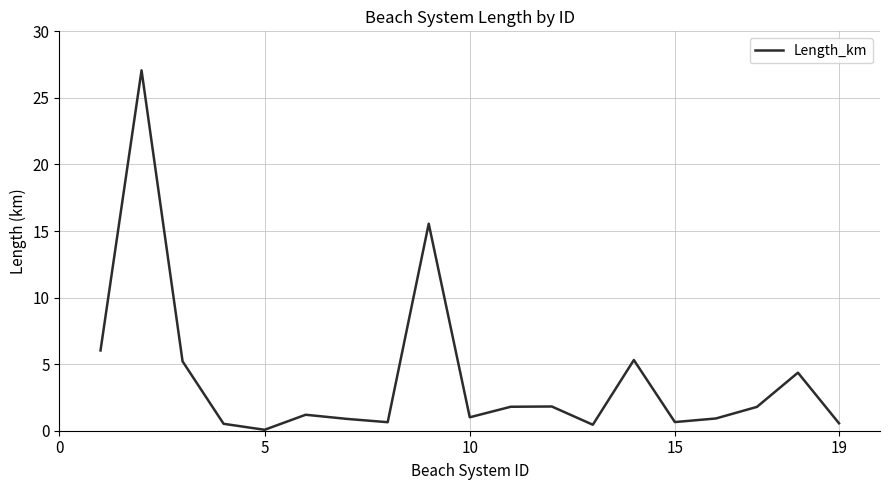

What is the difference between the maximum and minimum values?

27.0